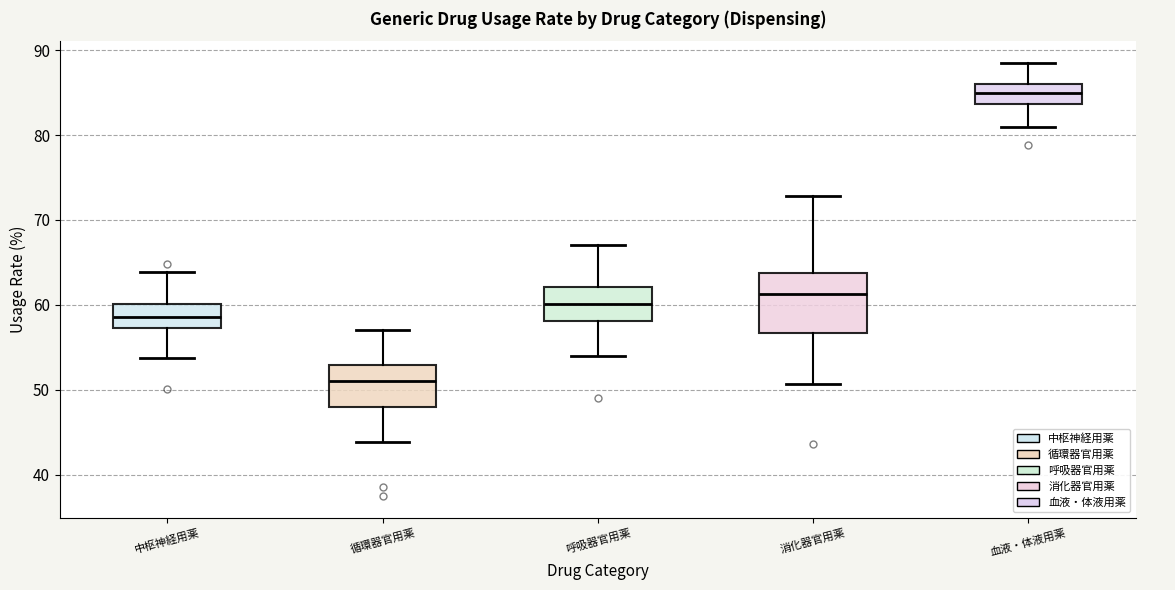

Where is the lower edge of the box for 中枢神経用薬 on the y-axis? The values are not printed on the chart, so give them approximately, as read against the axis.

57